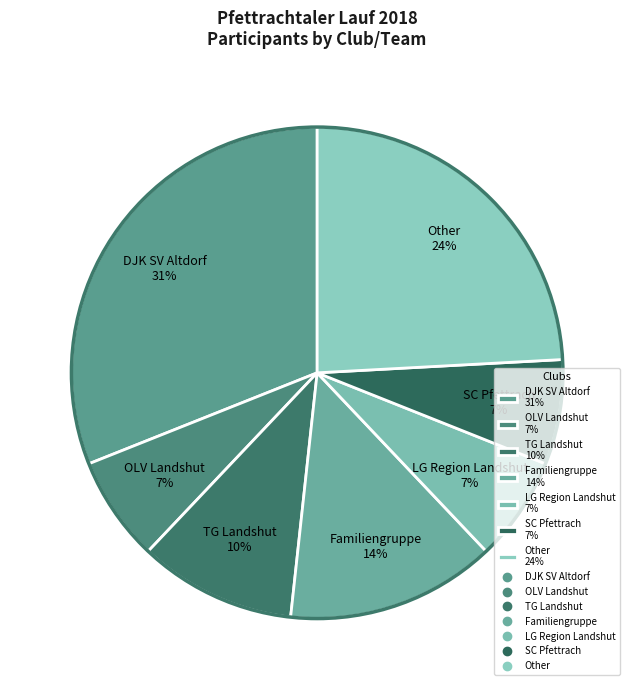

Do SC Pfettrach and DJK SV Altdorf together represent more than half of the pie?

No